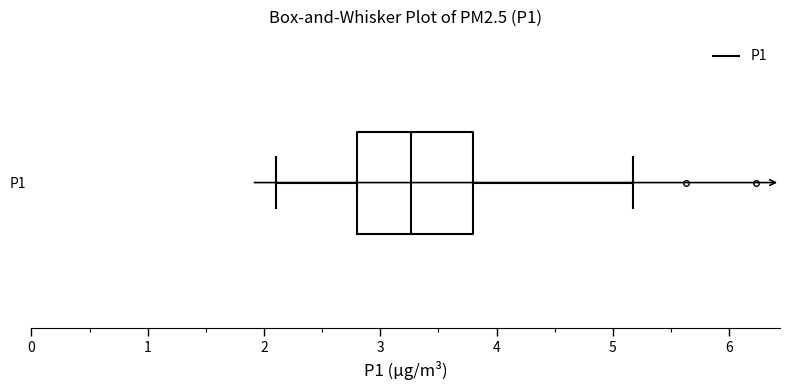

Read this box plot against the x-axis: the position of the median line, the range covered by the box, and the ends of both whiskers. The values are not printed on the chart, so give them approximately, as read against the axis.

median 3.3, box 2.8 to 3.8, whiskers 2.1 to 5.2